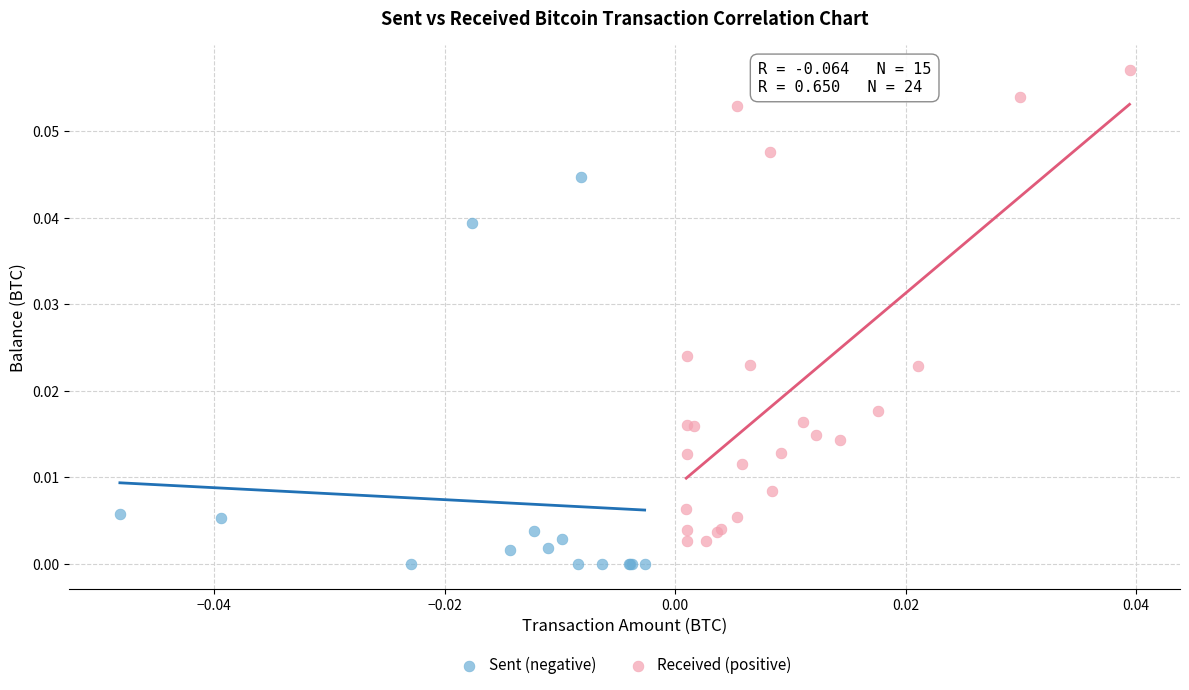

Which series has the largest Y range (max minus min)?

Received (positive)